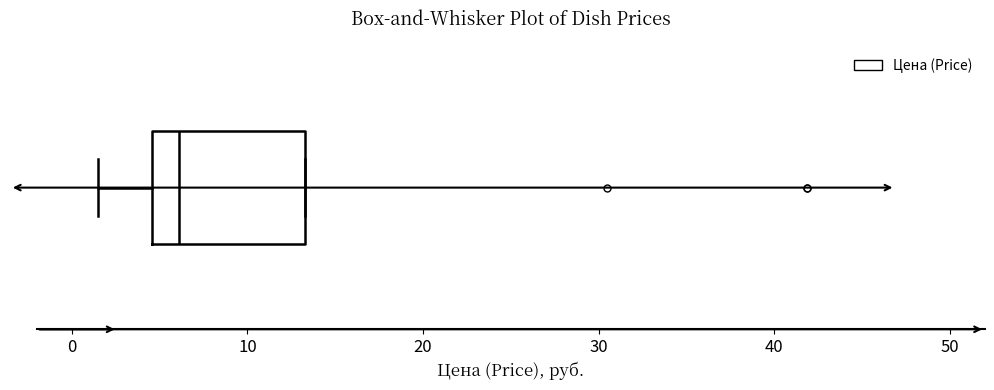

Transcribe this box plot: give where the median line is, the range the box spans, and where the two whiskers end, as read against the x-axis. The values are not printed on the chart, so give them approximately, as read against the axis.

median 6, box 5 to 13, whiskers 2 to 13